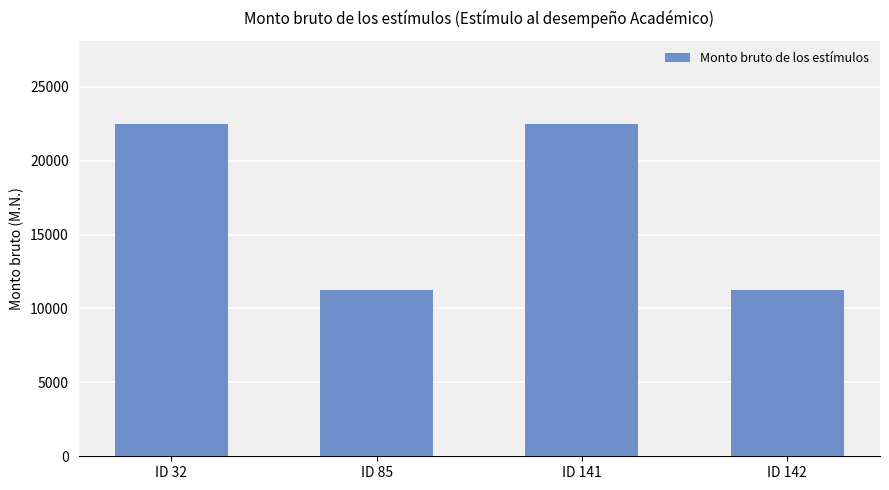

What is the change in value from ID 32 to ID 85?

-11237.7